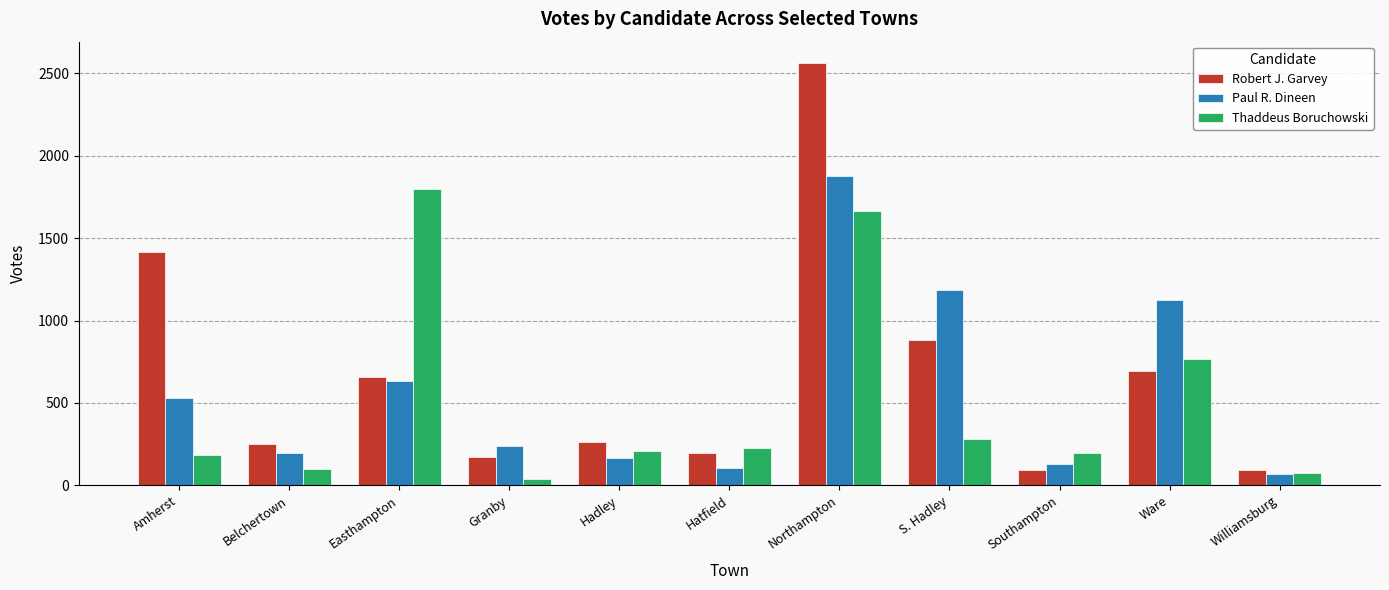

What is the maximum value for Robert J. Garvey?

2565